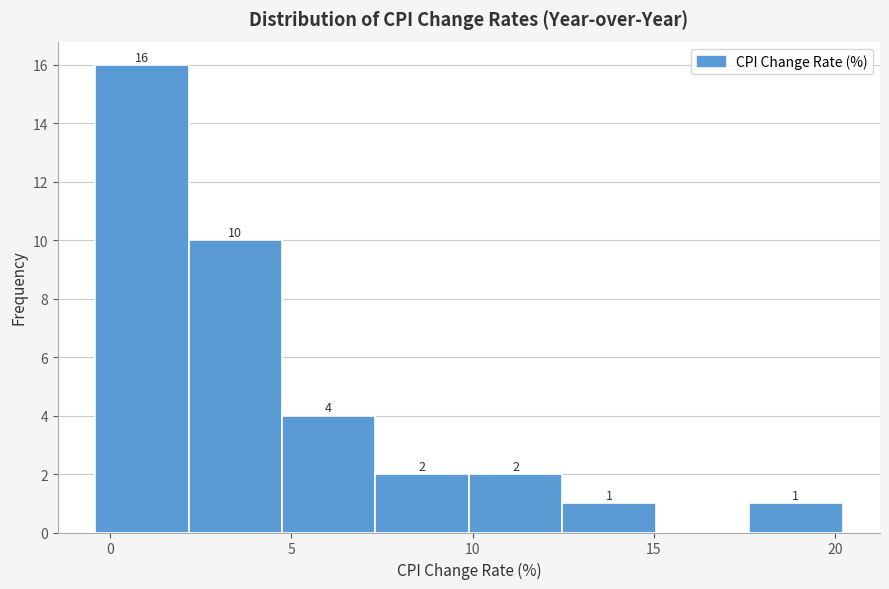

Which range on the x-axis has the tallest bar?

-0.5 to 2.0